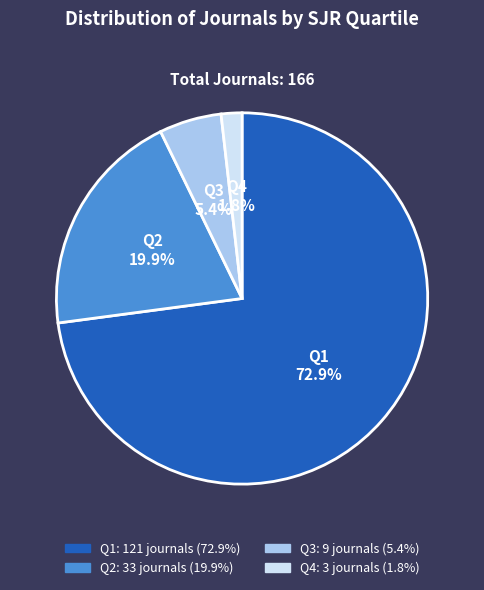

To the nearest percent, what portion does Q2 represent?

20%